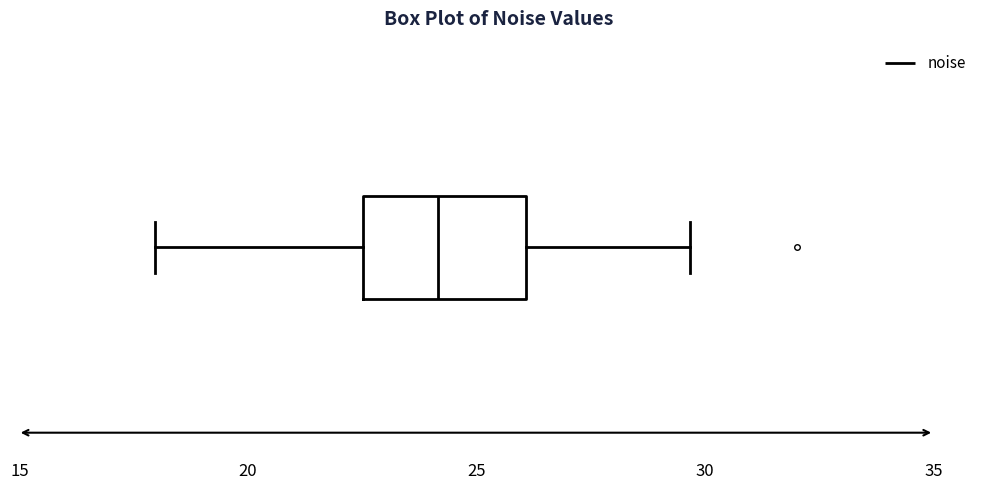

Where does the median line of the box sit on the x-axis? The values are not printed on the chart, so give them approximately, as read against the axis.

24.0